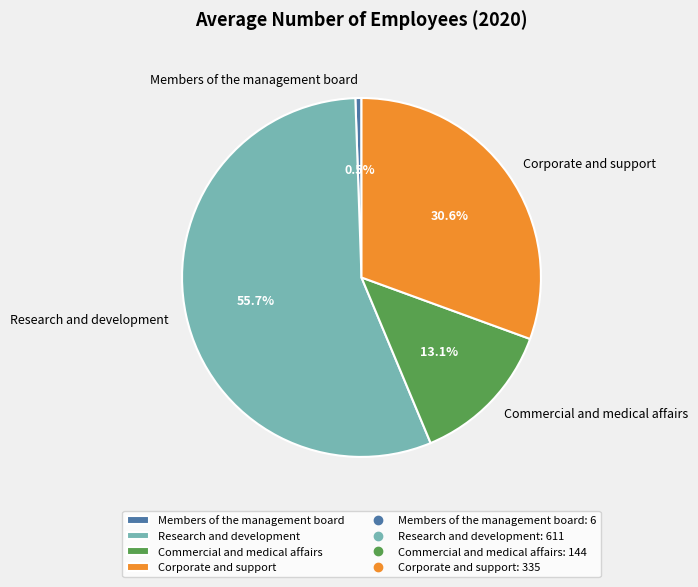

Which has a higher value, Members of the management board or Research and development?

Research and development